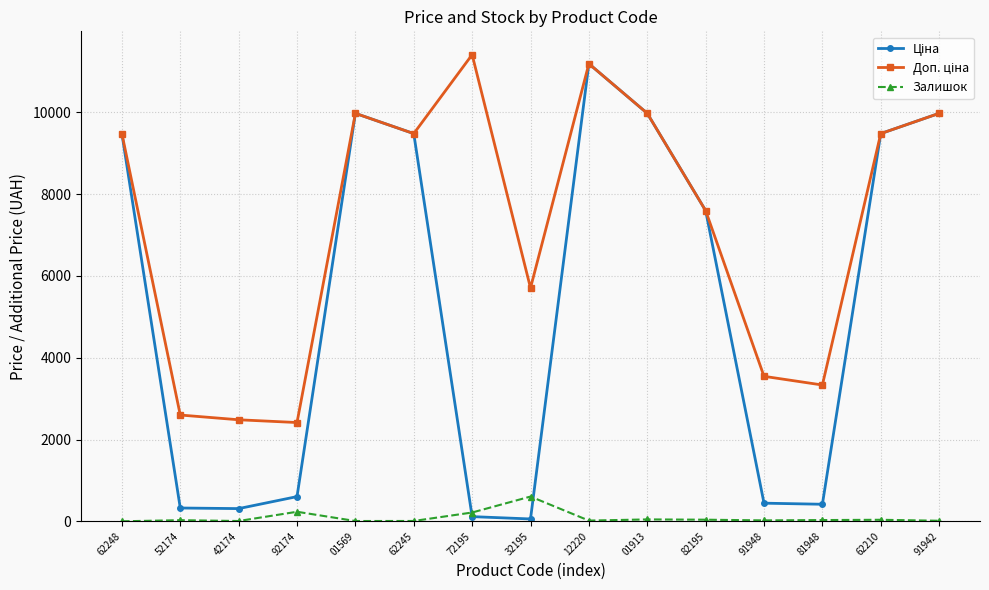

What is the maximum value shown in the chart?

11410.0